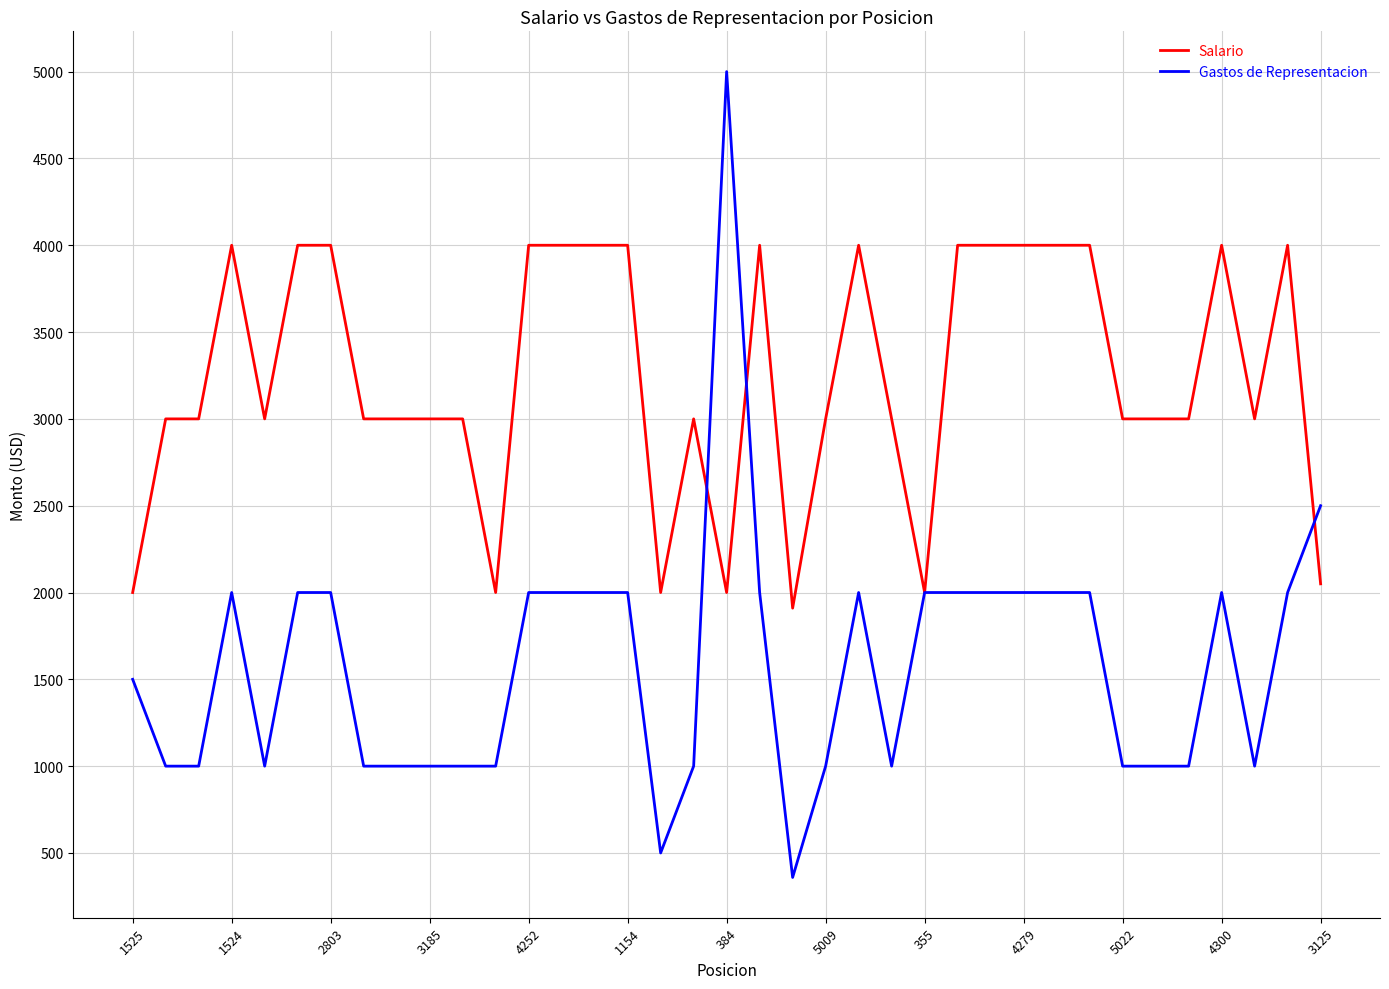

Reading right to left, what are all the values shown in this chart?

Salario: 2050	4000	3000	4000	3000	3000	3000	4000	4000	4000	4000	4000	2000	3000	4000	3000	1910	4000	2000	3000	2000	4000	4000	4000	4000	2000	3000	3000	3000	3000	4000	4000	3000	4000	3000	3000	2000
Gastos de Representacion: 2500	2000	1000	2000	1000	1000	1000	2000	2000	2000	2000	2000	2000	1000	2000	1000	359	2000	5000	1000	500	2000	2000	2000	2000	1000	1000	1000	1000	1000	2000	2000	1000	2000	1000	1000	1500